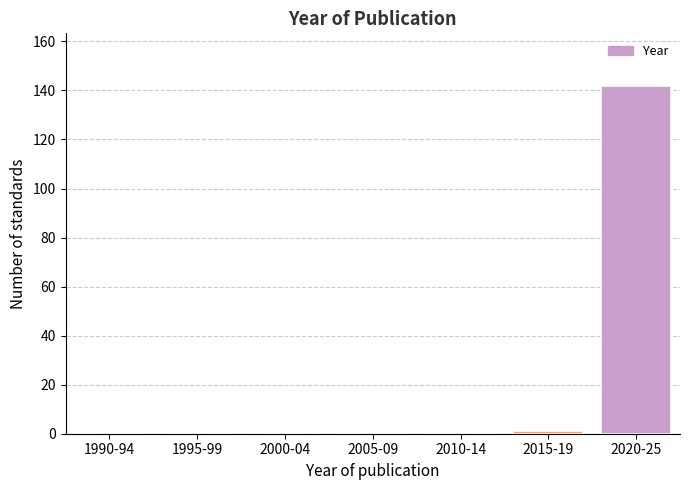

Reading right to left, transcribe all the data shown in this chart.

2020-25=142	2015-19=1	2010-14=0	2005-09=0	2000-04=0	1995-99=0	1990-94=0